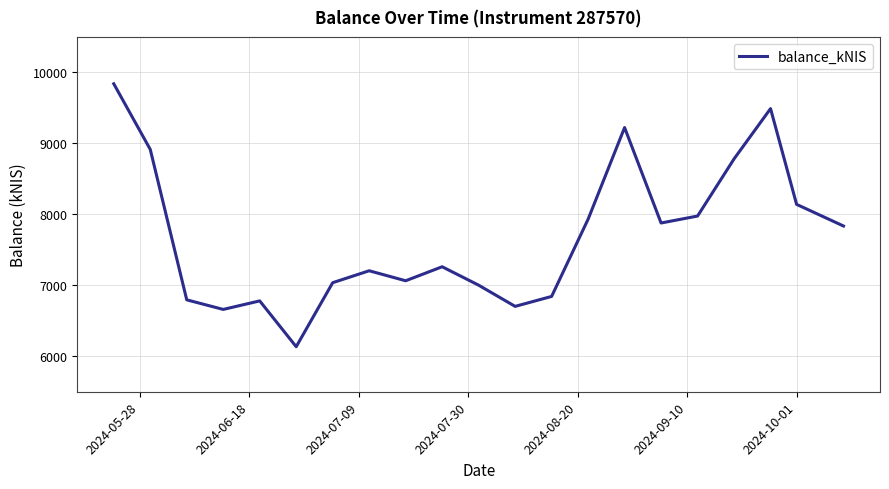

What is the smallest value displayed?

6134.6